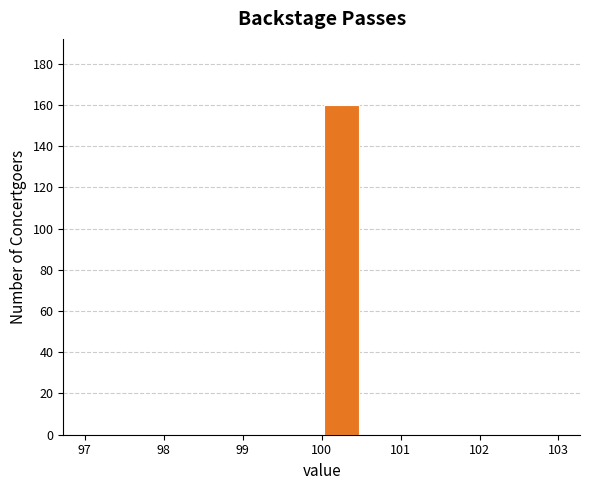

Over which range of the x-axis is the bar tallest?

100.0 to 100.5